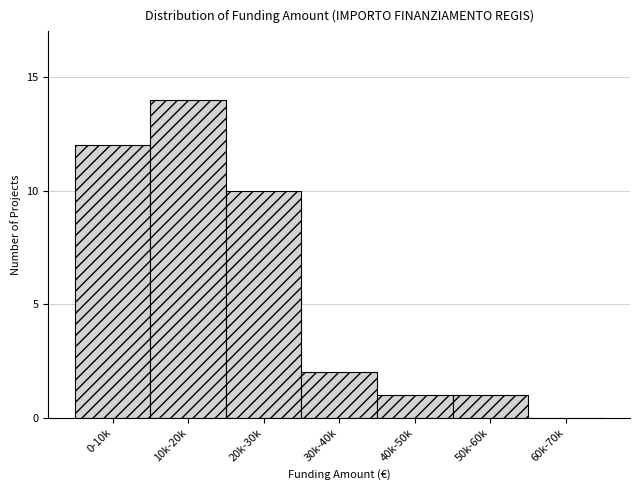

Reading left to right, what are all the values shown in this chart?

0-10k=12	10k-20k=14	20k-30k=10	30k-40k=2	40k-50k=1	50k-60k=1	60k-70k=0